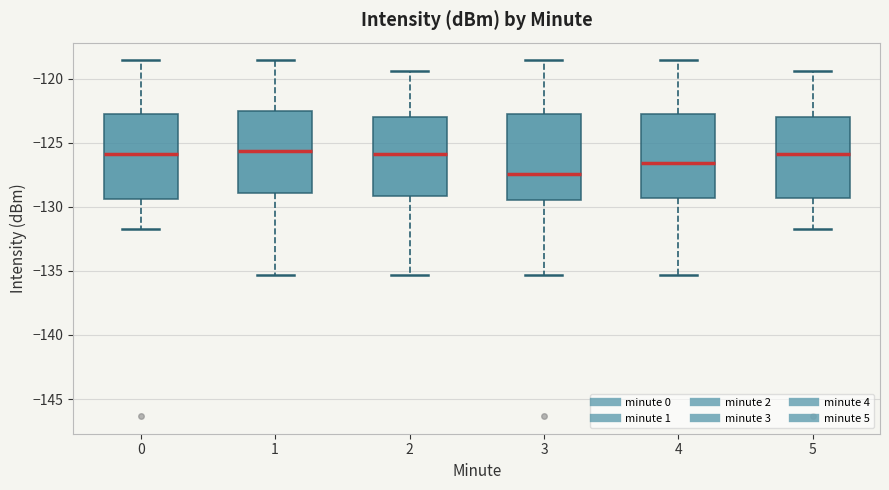

Reading left to right, read every box against the y-axis: the position of its median line, the range the box covers, and the ends of its whiskers. The values are not printed on the chart, so give them approximately, as read against the axis.

0: median -126.0, box -129.5 to -122.5, whiskers -131.5 to -118.5
1: median -125.5, box -129.0 to -122.5, whiskers -135.5 to -118.5
2: median -126.0, box -129.0 to -123.0, whiskers -135.5 to -119.5
3: median -127.5, box -129.5 to -122.5, whiskers -135.5 to -118.5
4: median -126.5, box -129.5 to -122.5, whiskers -135.5 to -118.5
5: median -126.0, box -129.5 to -123.0, whiskers -131.5 to -119.5